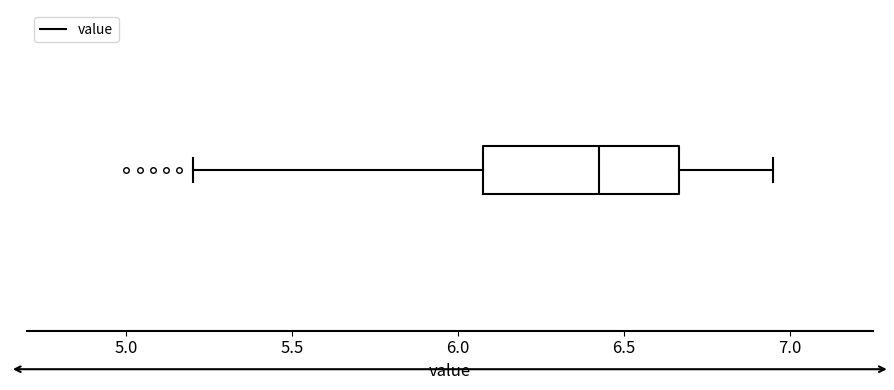

Transcribe this box plot: give where the median line is, the range the box spans, and where the two whiskers end, as read against the x-axis. The values are not printed on the chart, so give them approximately, as read against the axis.

median 6.45, box 6.10 to 6.65, whiskers 5.20 to 6.95